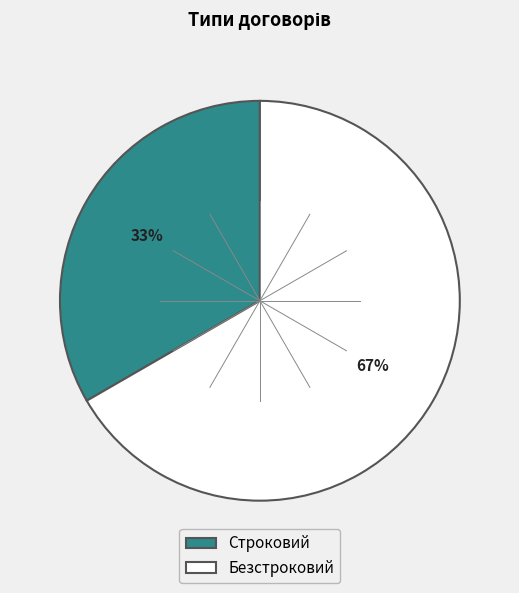

How many slices are in this pie chart?

2